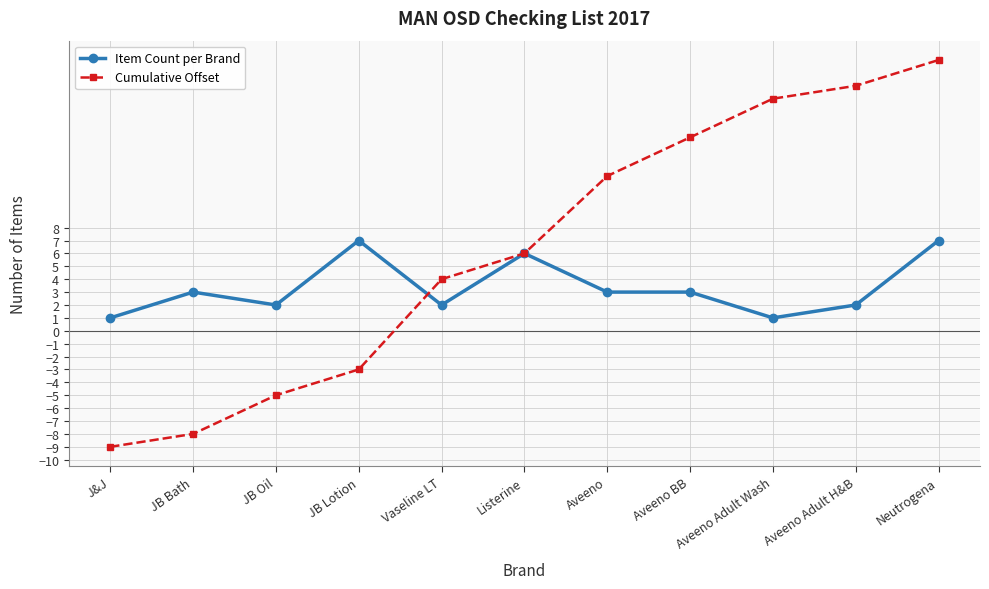

The Item Count per Brand series shows 2 at Aveeno BB. True or false?

False